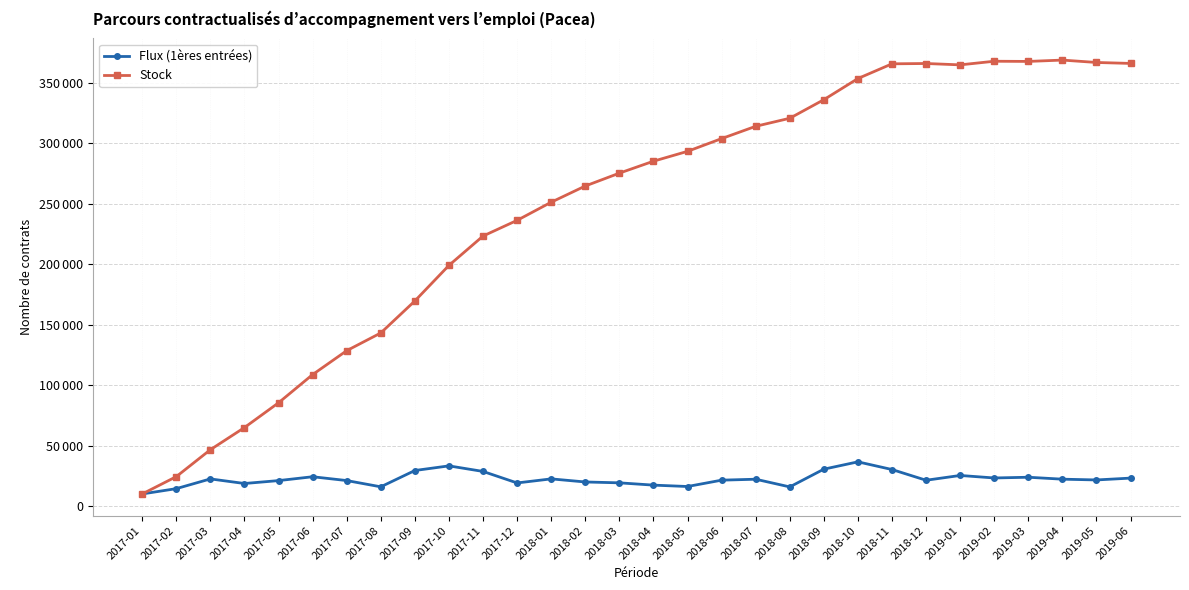

What position from the right is 2019-02?

5